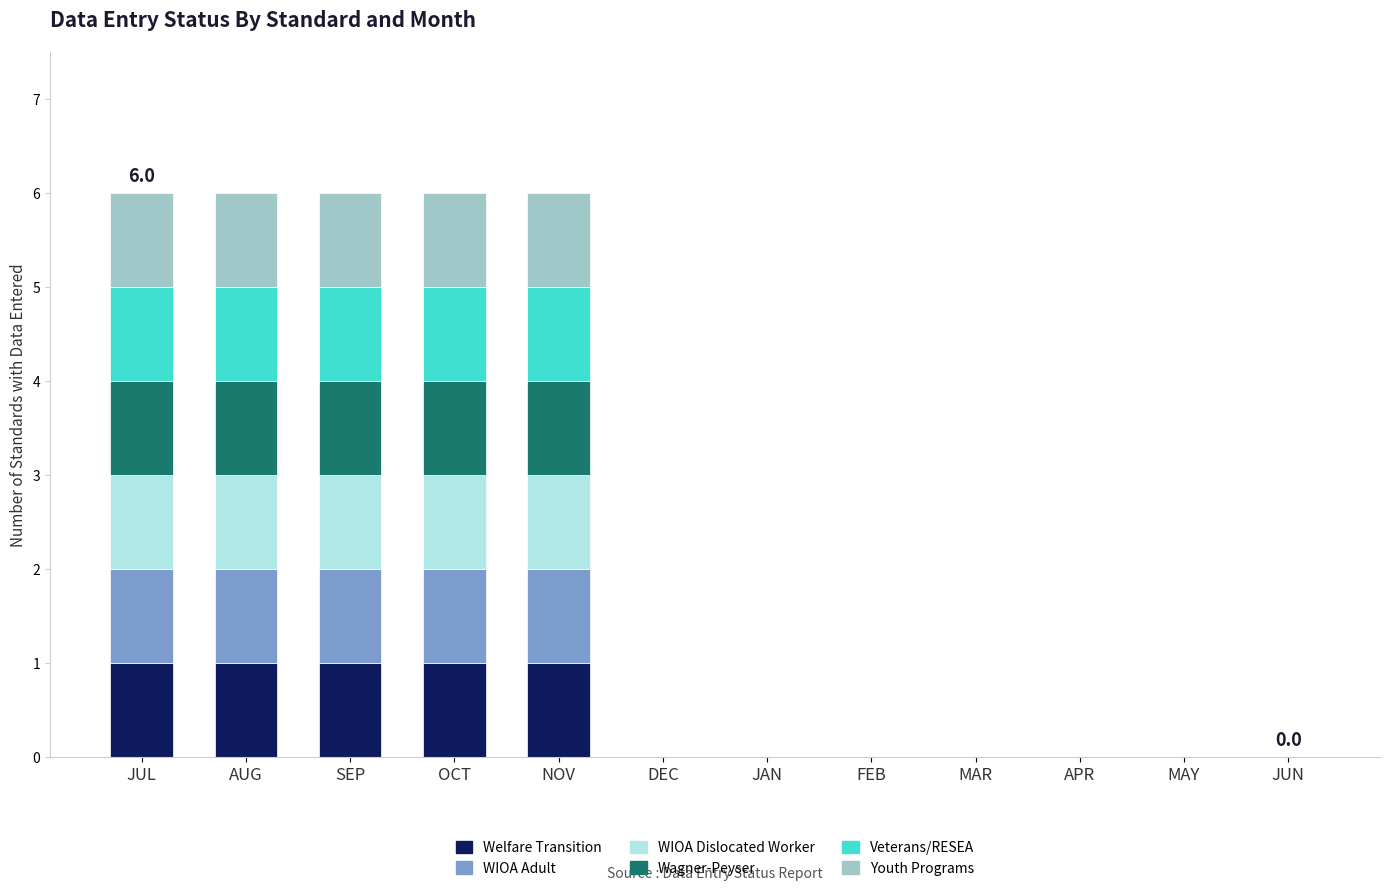

The value of Wagner-Peyser at MAR is 0. True or false?

True